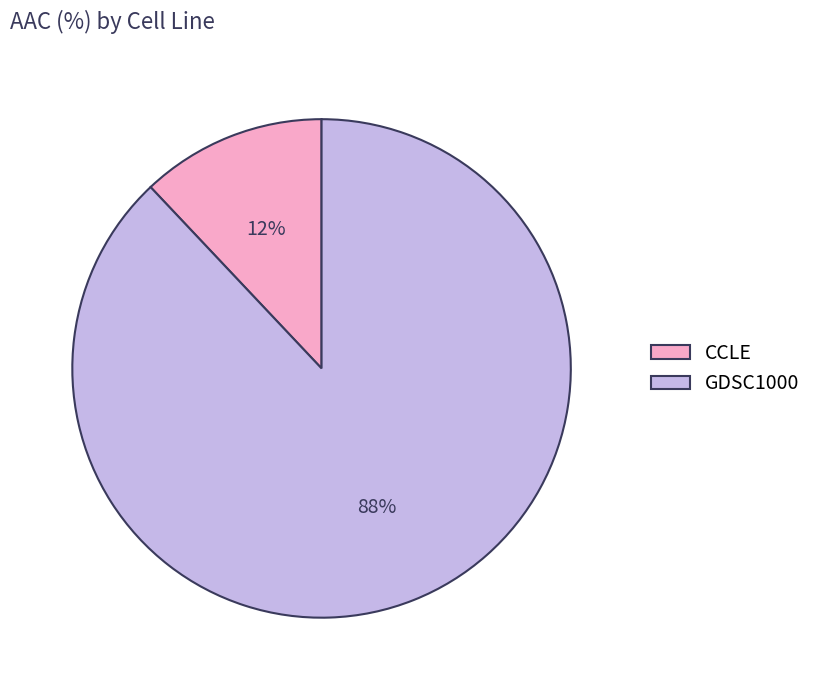

Is the sum of GDSC1000 and CCLE greater than half?

Yes